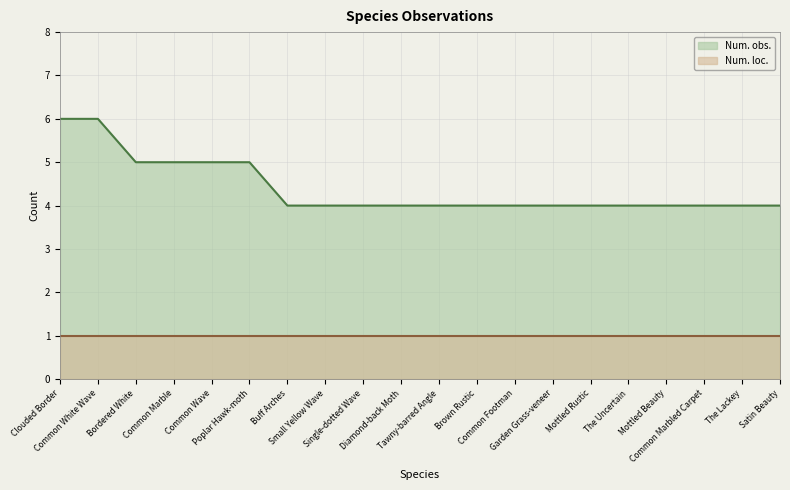

List the labels in order of value, largest first.

Clouded Border, Common White Wave, Bordered White, Common Marble, Common Wave, Poplar Hawk-moth, Buff Arches, Small Yellow Wave, Single-dotted Wave, Diamond-back Moth, Tawny-barred Angle, Brown Rustic, Common Footman, Garden Grass-veneer, Mottled Rustic, The Uncertain, Mottled Beauty, Common Marbled Carpet, The Lackey, Satin Beauty